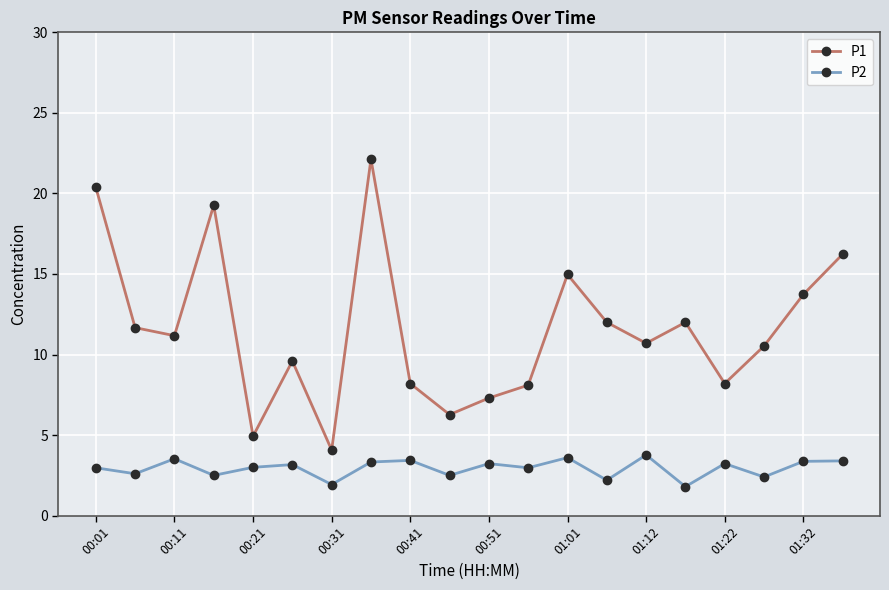

Which series has the largest total across all categories?

P1